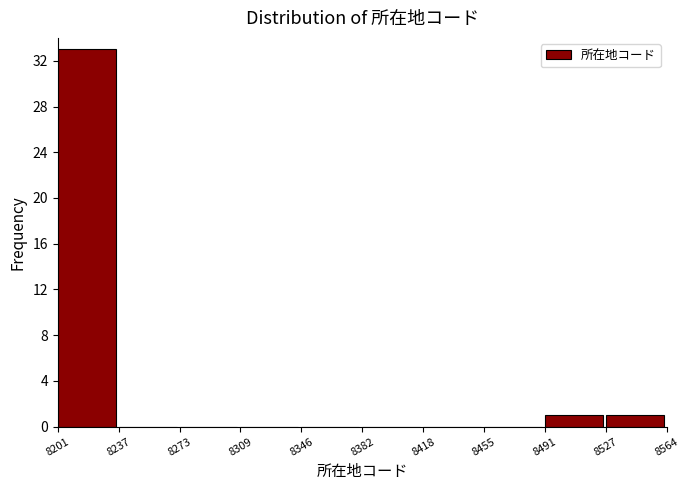

Reading left to right, transcribe this chart: for each bar, give the range it covers on the x-axis and its height. The values are not printed on the chart, so give them approximately, as read against the axis.

8201 to 8237: 33
8237 to 8273: 0
8273 to 8309: 0
8309 to 8346: 0
8346 to 8382: 0
8382 to 8418: 0
8418 to 8455: 0
8455 to 8491: 0
8491 to 8527: 1
8527 to 8564: 1